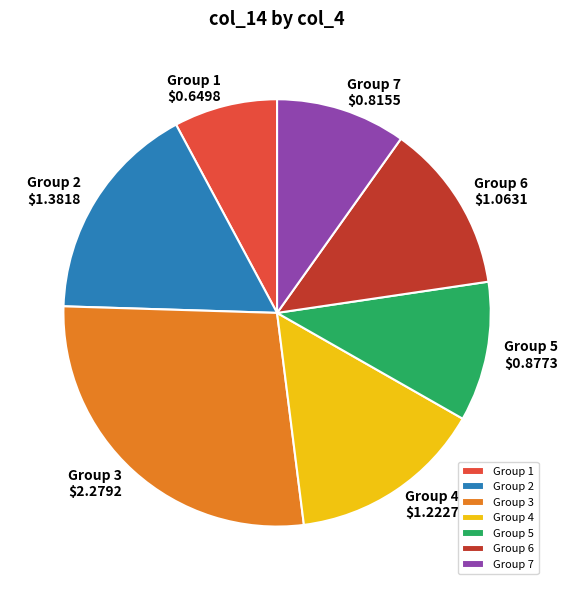

Rank the categories by value from lowest to highest.

Group 1, Group 7, Group 5, Group 6, Group 4, Group 2, Group 3